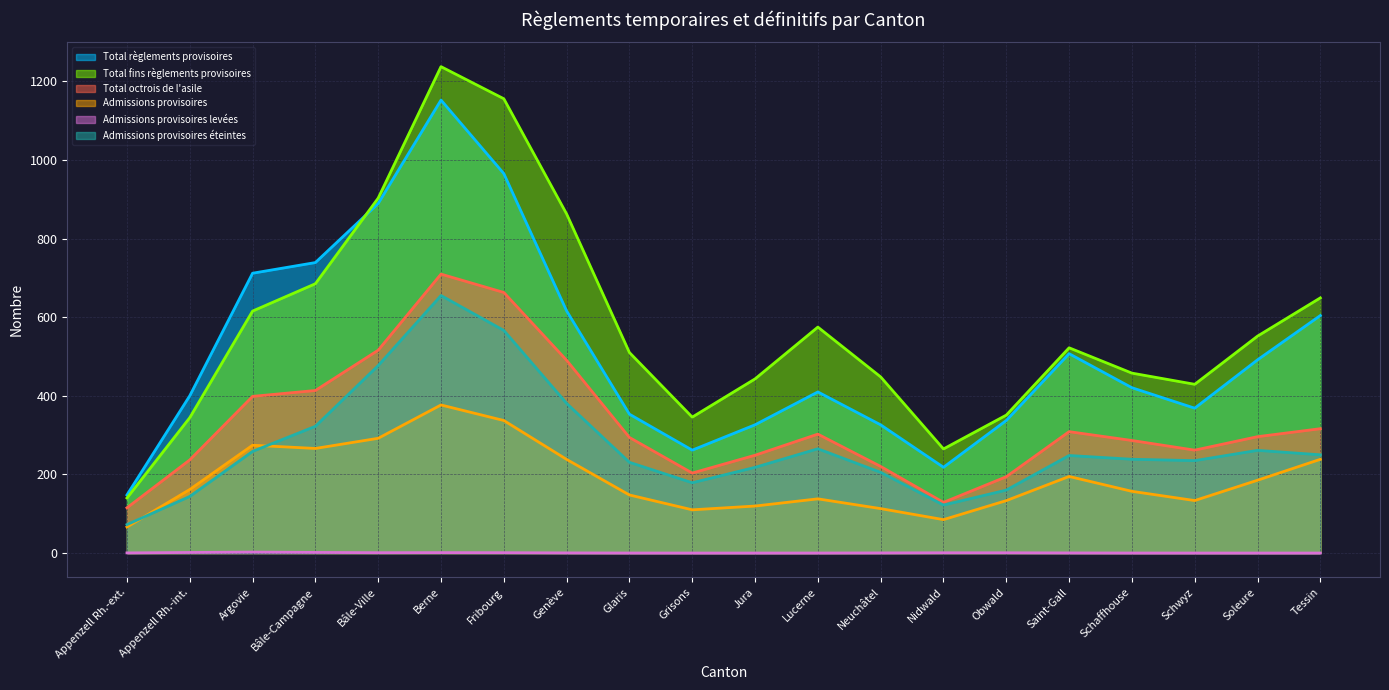

Which series has the widest spread of values?

Total fins règlements provisoires